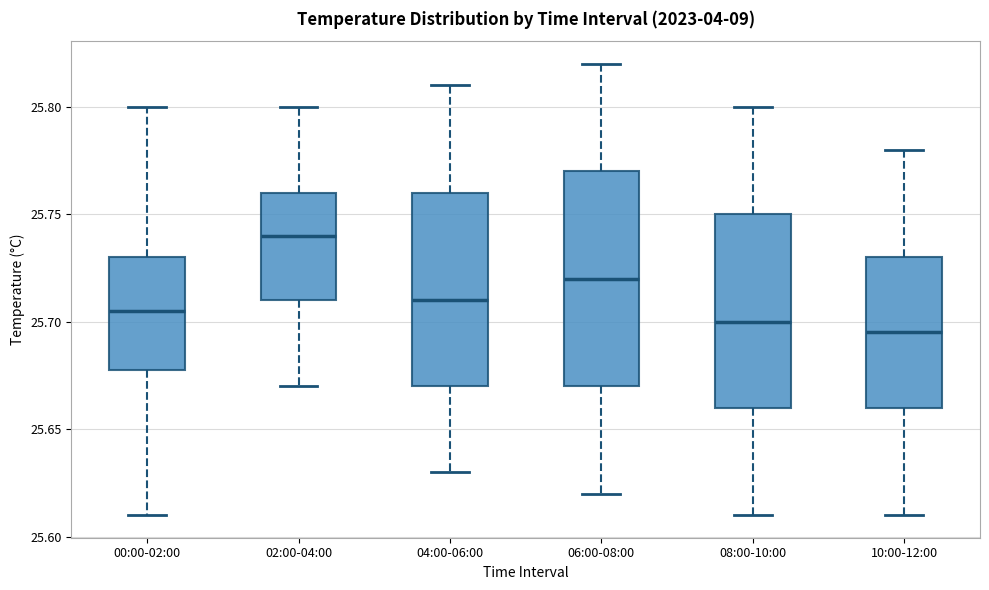

Where does the upper whisker of the box for 06:00-08:00 end on the y-axis? The values are not printed on the chart, so give them approximately, as read against the axis.

25.820